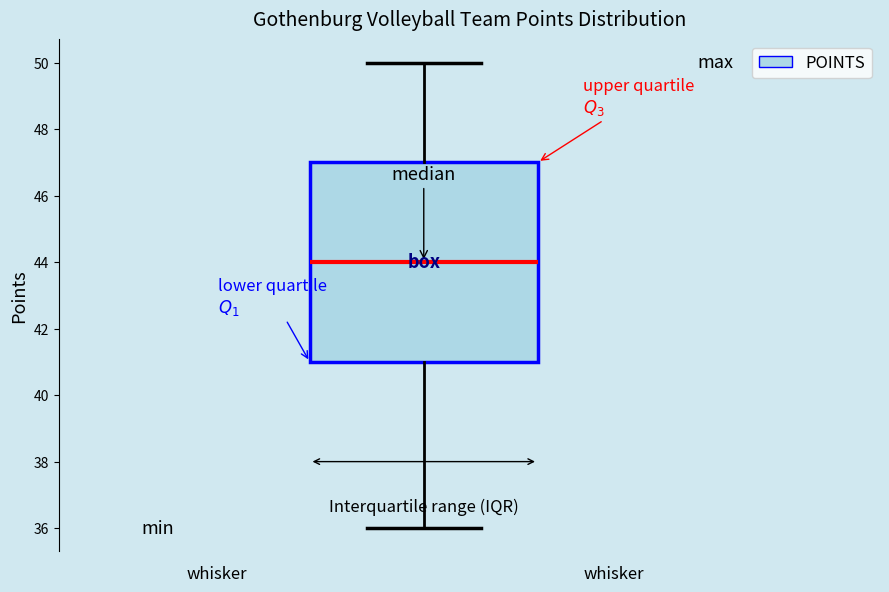

Read this box plot against the y-axis: the position of the median line, the range covered by the box, and the ends of both whiskers. The values are not printed on the chart, so give them approximately, as read against the axis.

median 44, box 41 to 47, whiskers 36 to 50